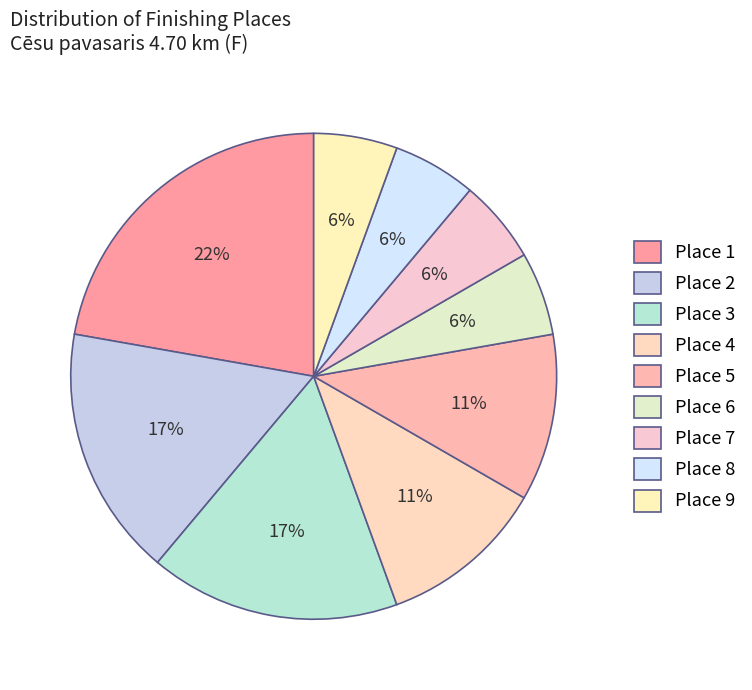

The Place 8 slice represents 6% of the pie. True or false?

True